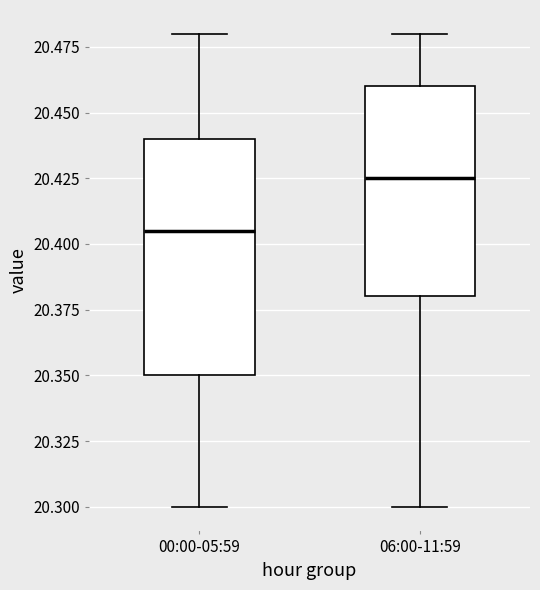

Which box is the tallest, from its lower edge to its upper edge?

00:00-05:59